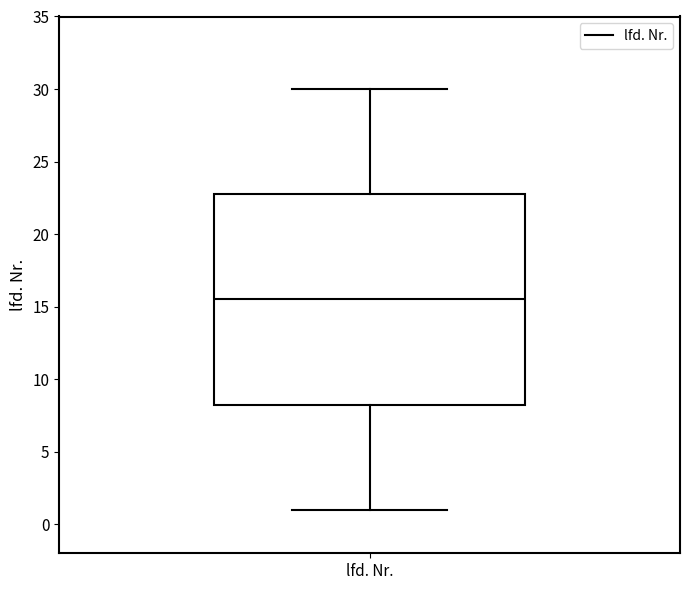

Read this box plot against the y-axis: the position of the median line, the range covered by the box, and the ends of both whiskers. The values are not printed on the chart, so give them approximately, as read against the axis.

median 15.5, box 8.5 to 23.0, whiskers 1.0 to 30.0